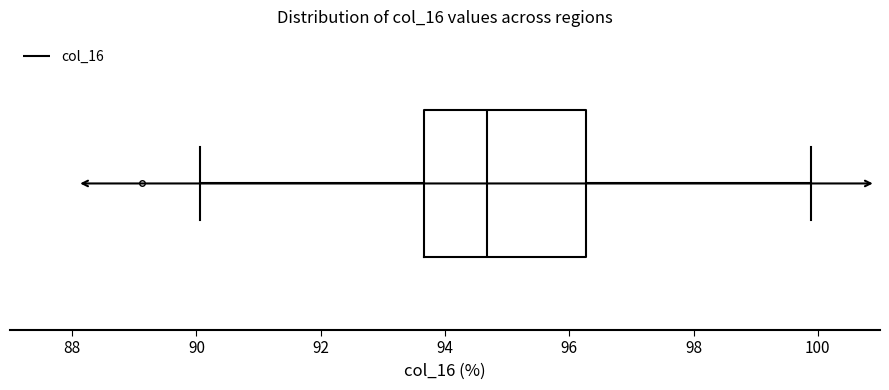

Where does the right whisker of the box end on the x-axis? The values are not printed on the chart, so give them approximately, as read against the axis.

99.8